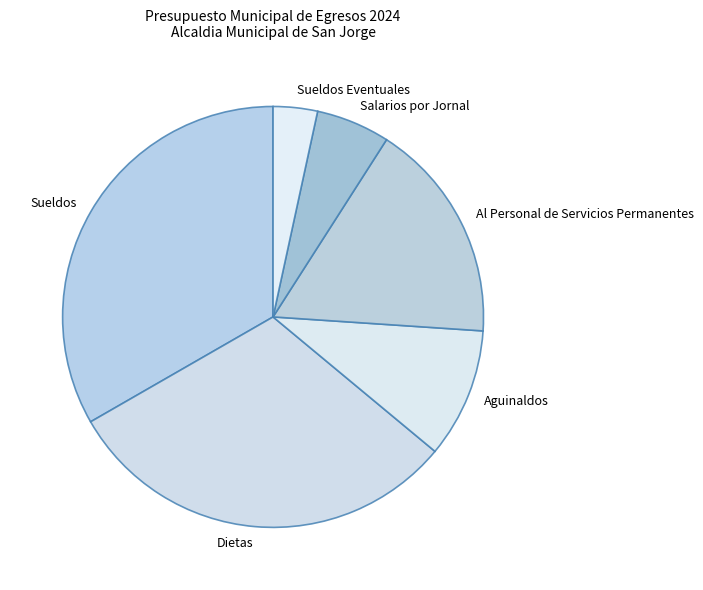

What is the smallest slice in the pie chart?

Sueldos Eventuales